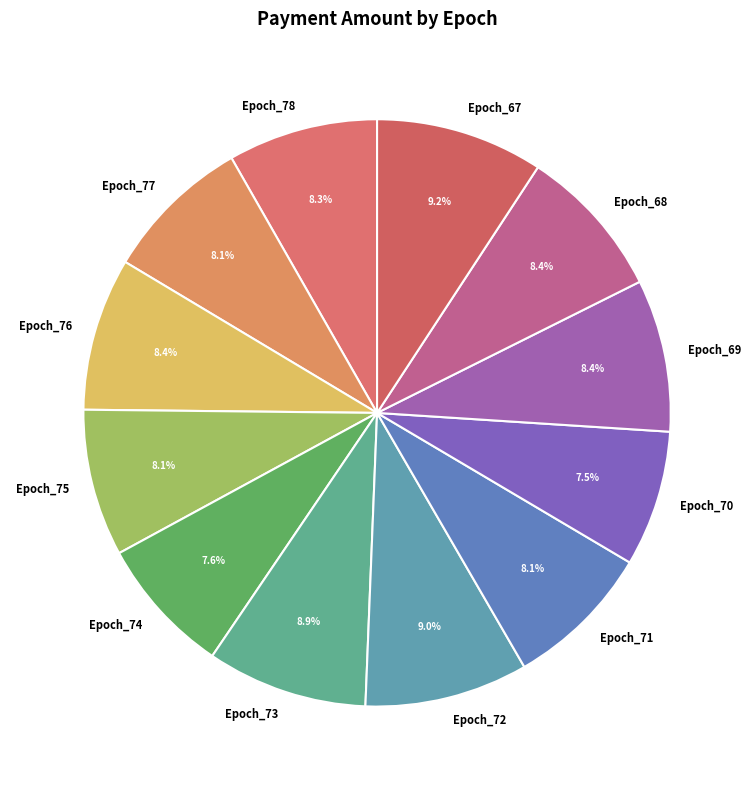

To the nearest percent, what percentage of the pie is Epoch_72?

9%